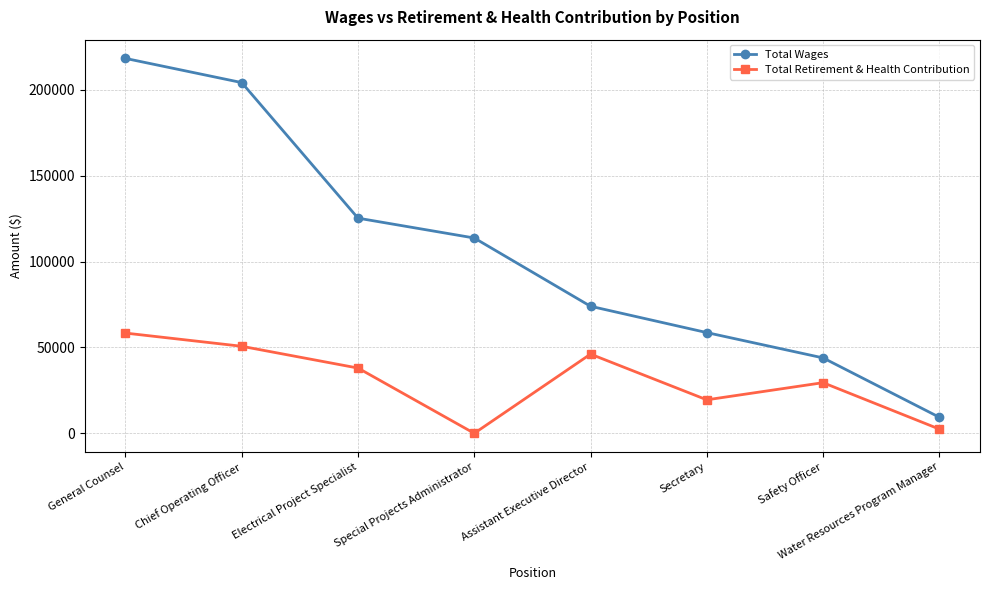

Rank the categories by Total Wages value from highest to lowest.

General Counsel, Chief Operating Officer, Electrical Project Specialist, Special Projects Administrator, Assistant Executive Director, Secretary, Safety Officer, Water Resources Program Manager